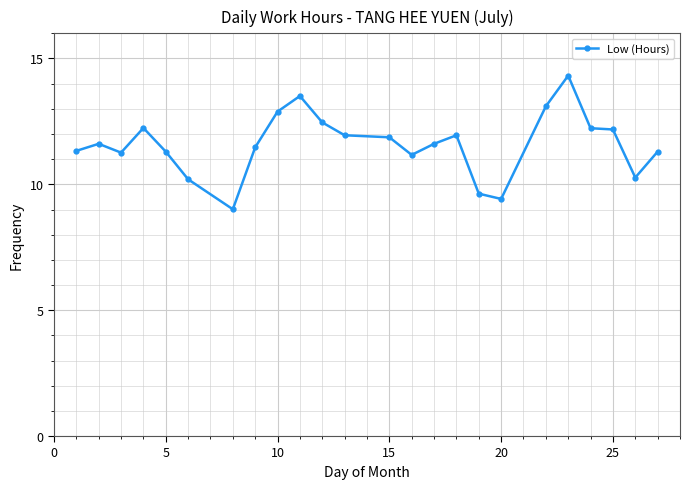

True or false: there are more than 2 points higher than both neighbors.

True